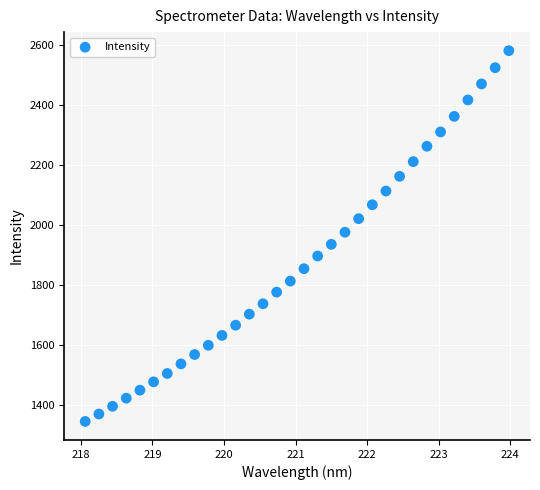

What is the range of Y values (max minus min)?

1234.0